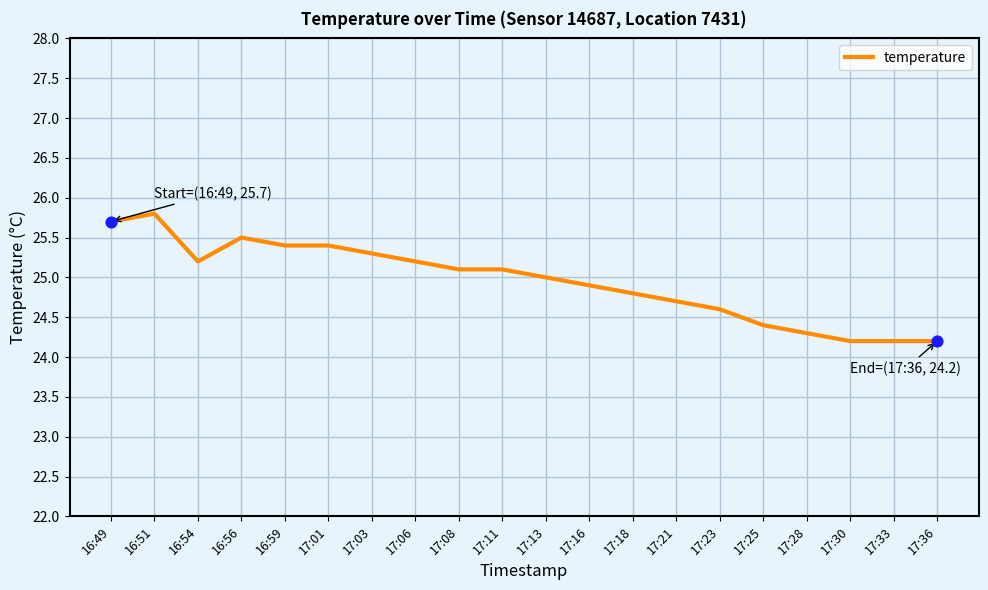

Which has a higher value, 17:11 or 17:25?

17:11